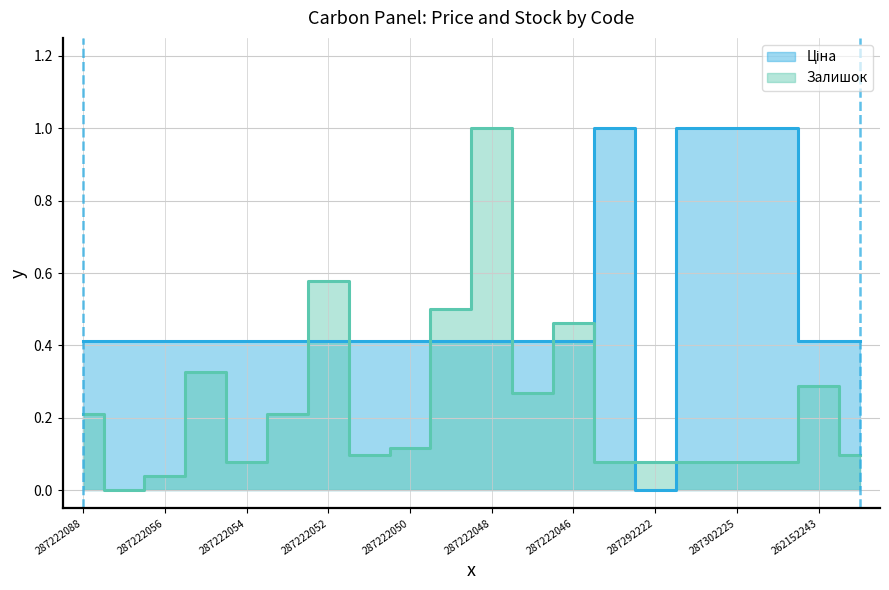

What are all the series names shown in the legend?

Ціна, Залишок